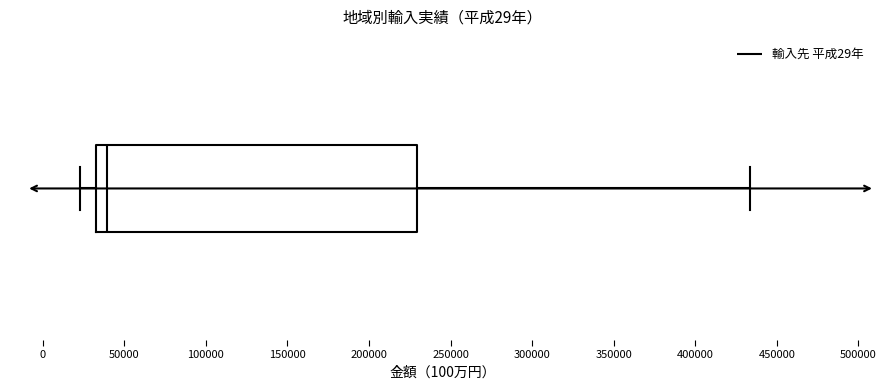

Where is the right edge of the box on the x-axis? The values are not printed on the chart, so give them approximately, as read against the axis.

230000